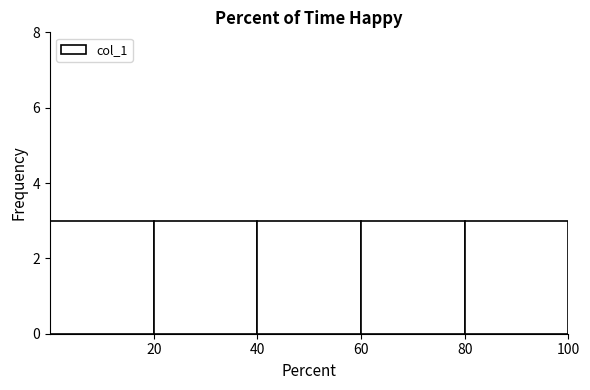

How tall is the bar that spans 40 to 60 on the x-axis? The values are not printed on the chart, so give them approximately, as read against the axis.

3